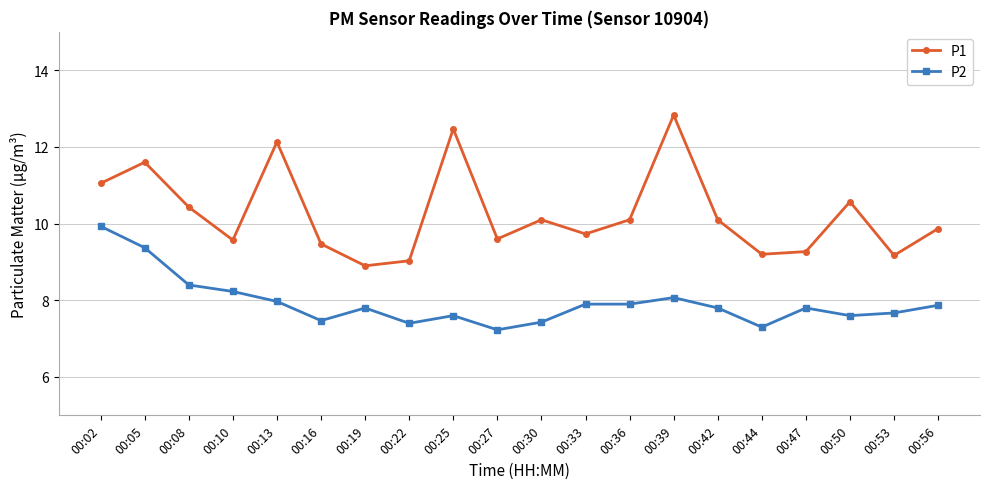

How many data points in P1 are above 10?

10